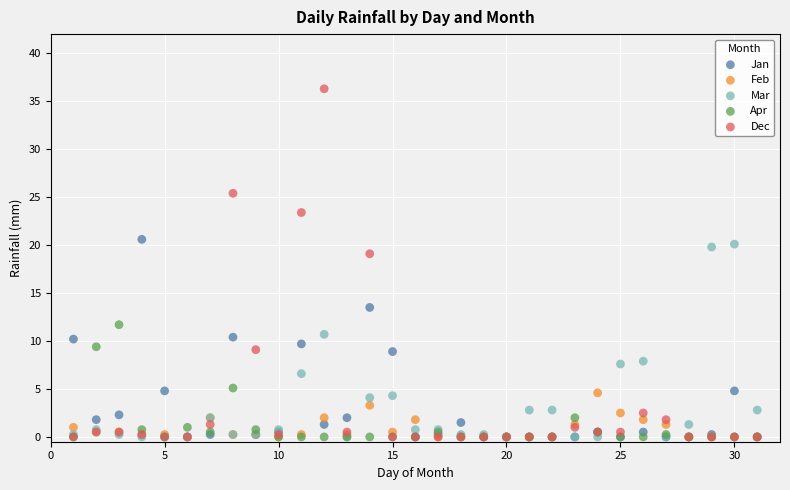

Across all series, what Y value is closest to 18?

19.1